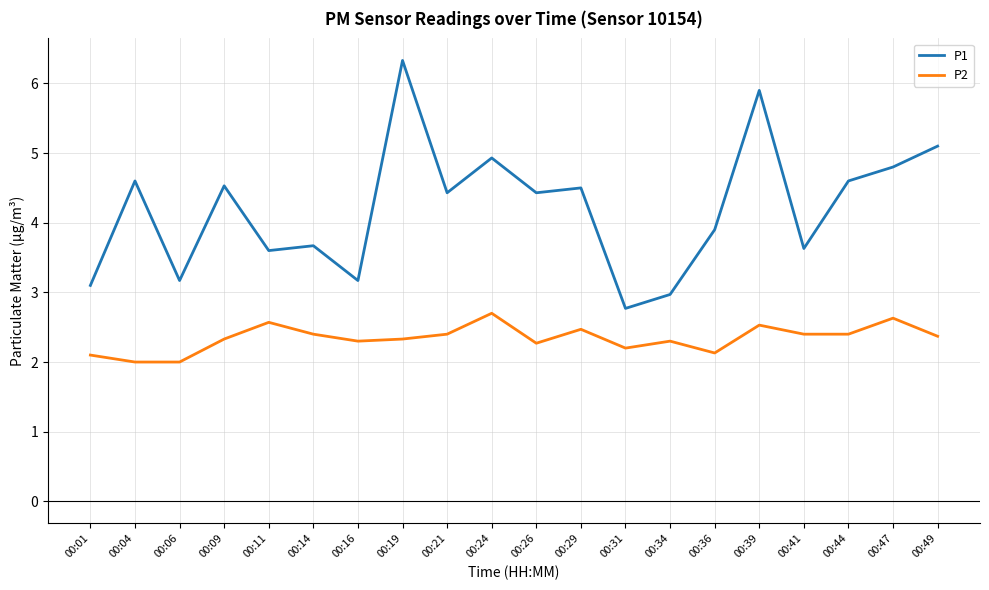

At how many categories does at least one series exceed 5?

3